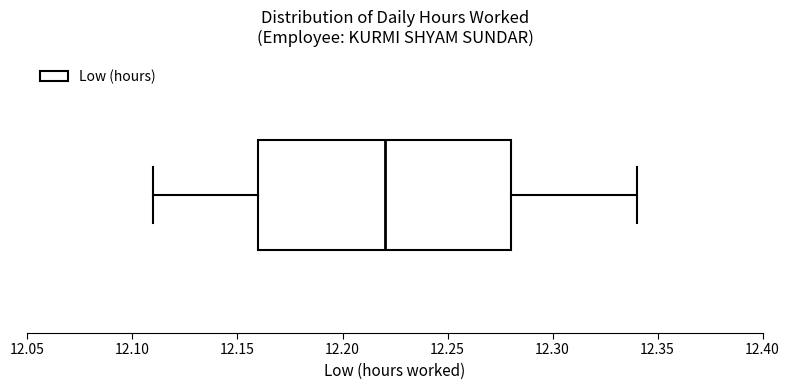

Where does the right whisker of the box end on the x-axis? The values are not printed on the chart, so give them approximately, as read against the axis.

12.34